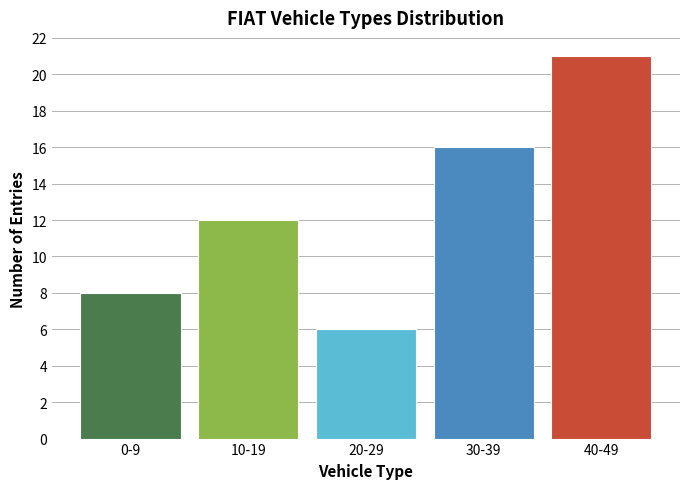

Reading left to right, extract all data points from this chart.

8	12	6	16	21